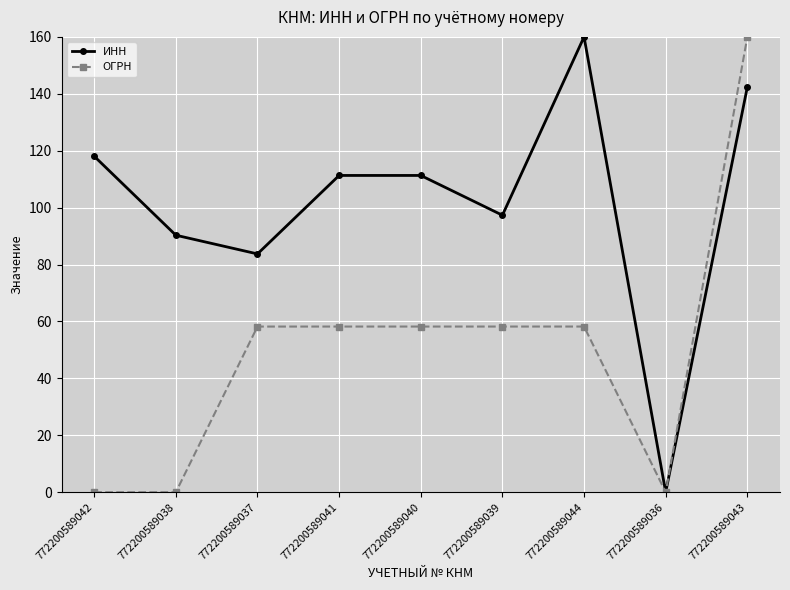

Which series changed the most between 772200589038 and 772200589041?

ОГРН